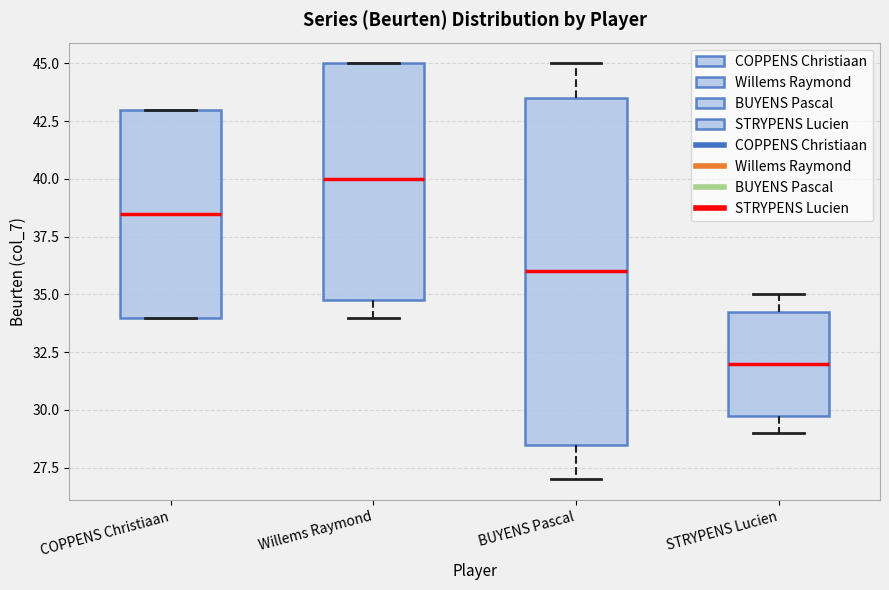

Reading left to right, transcribe this box plot: for each box, give where its median line is, the range the box spans, and where its two whiskers end, as read against the y-axis. The values are not printed on the chart, so give them approximately, as read against the axis.

COPPENS Christiaan: median 38.5, box 34.0 to 43.0, whiskers 34.0 to 43.0
Willems Raymond: median 40.0, box 35.0 to 45.0, whiskers 34.0 to 45.0
BUYENS Pascal: median 36.0, box 28.5 to 43.5, whiskers 27.0 to 45.0
STRYPENS Lucien: median 32.0, box 30.0 to 34.5, whiskers 29.0 to 35.0